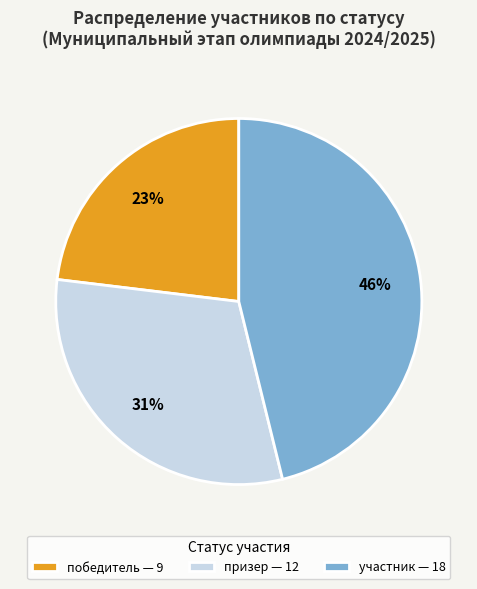

Which category has the biggest portion of the pie?

участник